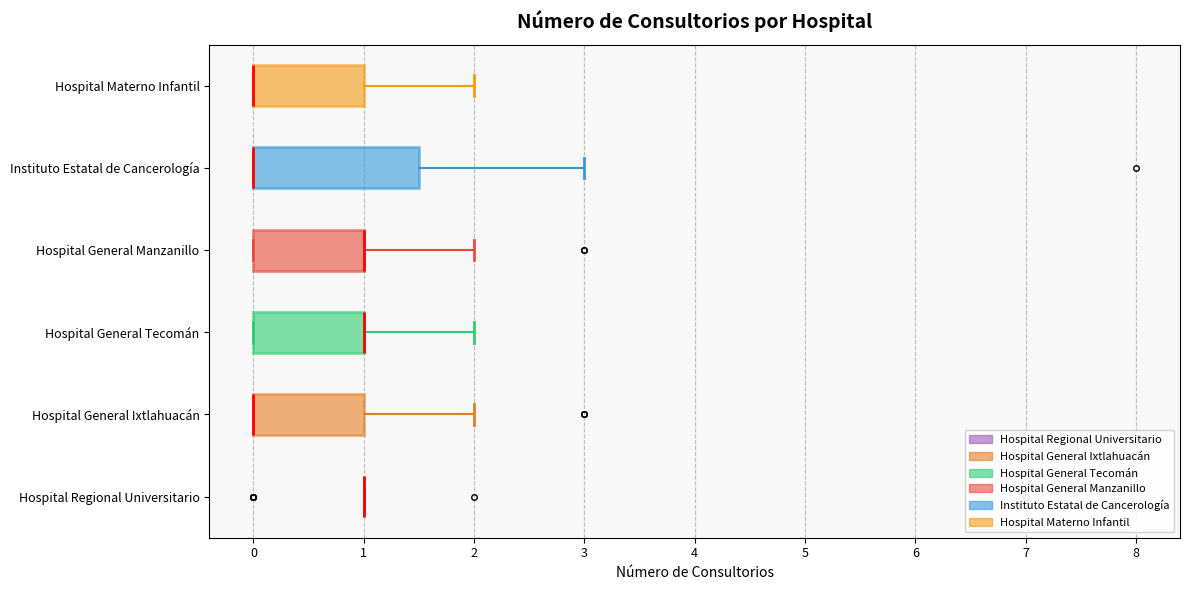

Where does the right whisker of the box for Hospital General Tecomán end on the x-axis? The values are not printed on the chart, so give them approximately, as read against the axis.

2.0